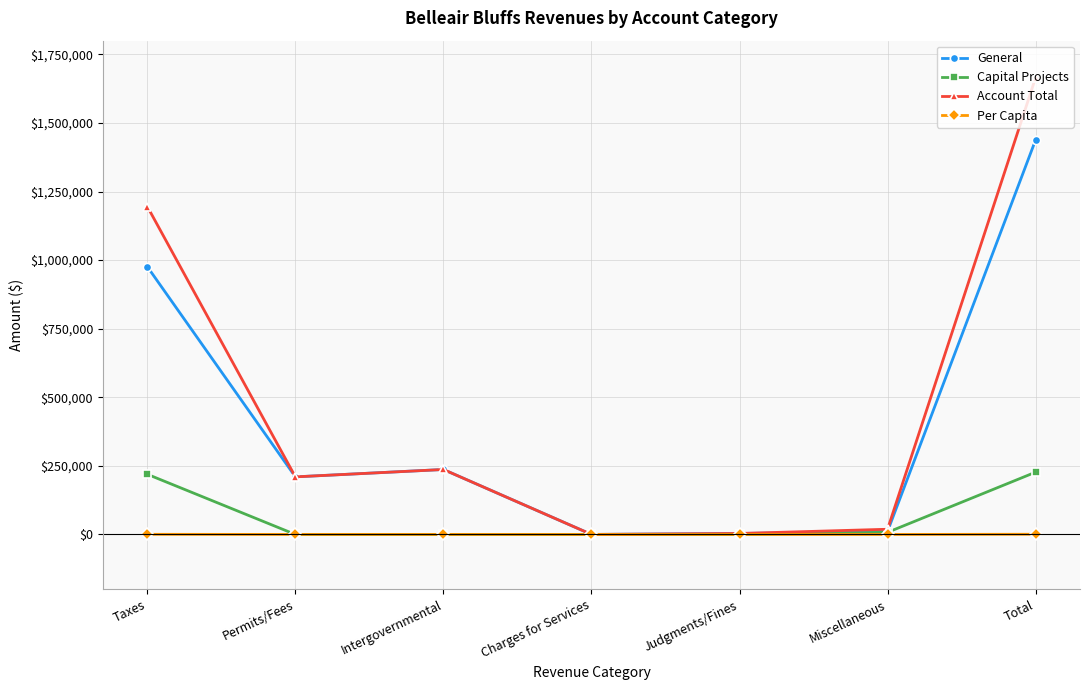

In Per Capita, how many points are lower than both neighbors (excluding endpoints)?

2